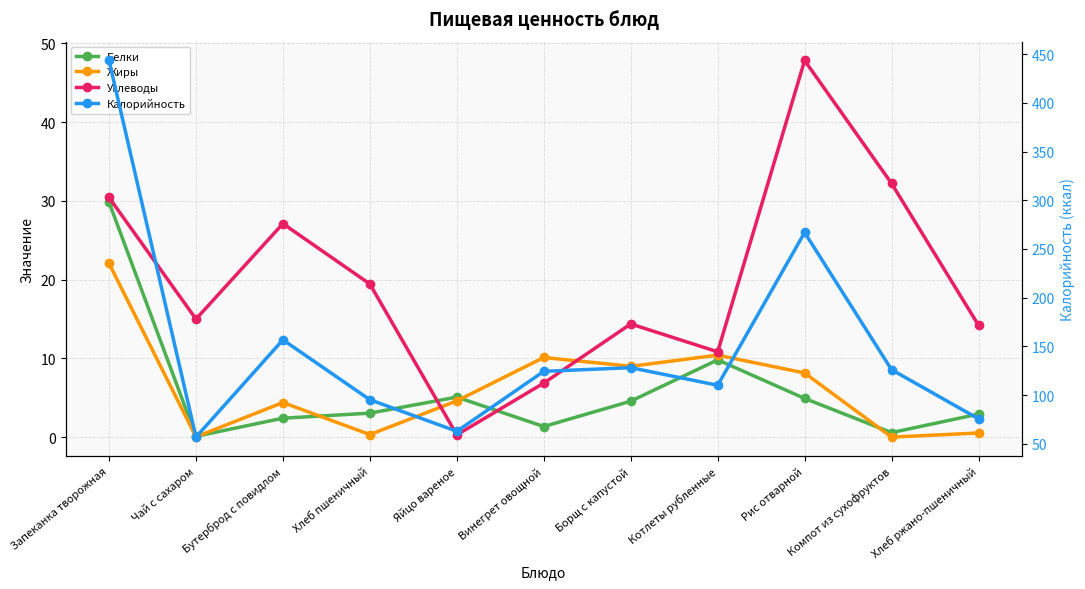

At how many categories does at least one series exceed 339?

1